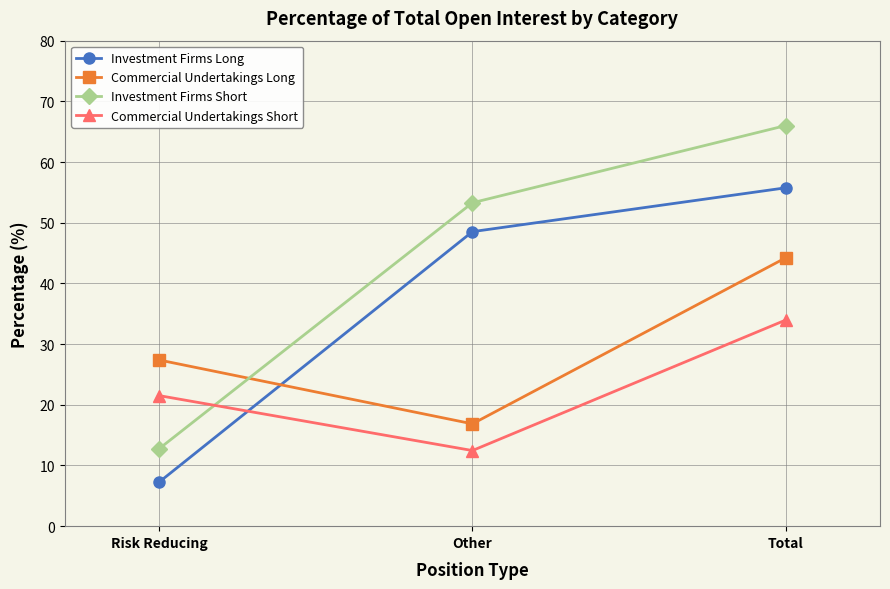

What are all the series names shown in the legend?

Investment Firms Long, Commercial Undertakings Long, Investment Firms Short, Commercial Undertakings Short